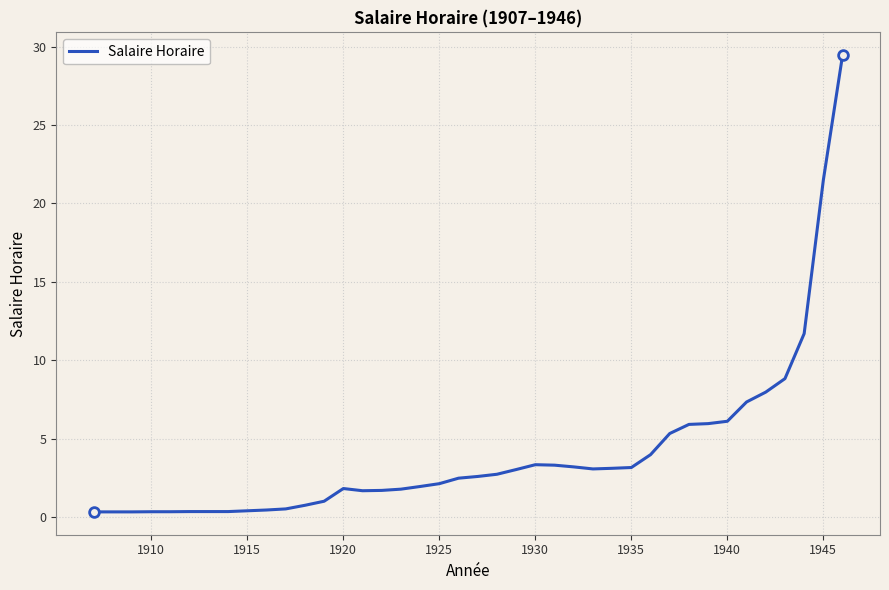

Is this an area chart (filled region under the line)?

No